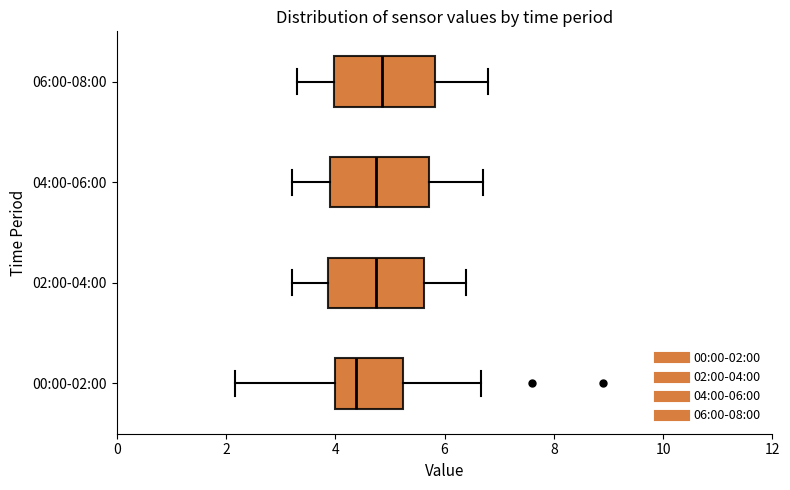

Reading bottom to top, transcribe this box plot: for each box, give where its median line is, the range the box spans, and where its two whiskers end, as read against the x-axis. The values are not printed on the chart, so give them approximately, as read against the axis.

00:00-02:00: median 4.4, box 4.0 to 5.2, whiskers 2.2 to 6.6
02:00-04:00: median 4.8, box 3.8 to 5.6, whiskers 3.2 to 6.4
04:00-06:00: median 4.8, box 4.0 to 5.8, whiskers 3.2 to 6.8
06:00-08:00: median 4.8, box 4.0 to 5.8, whiskers 3.4 to 6.8